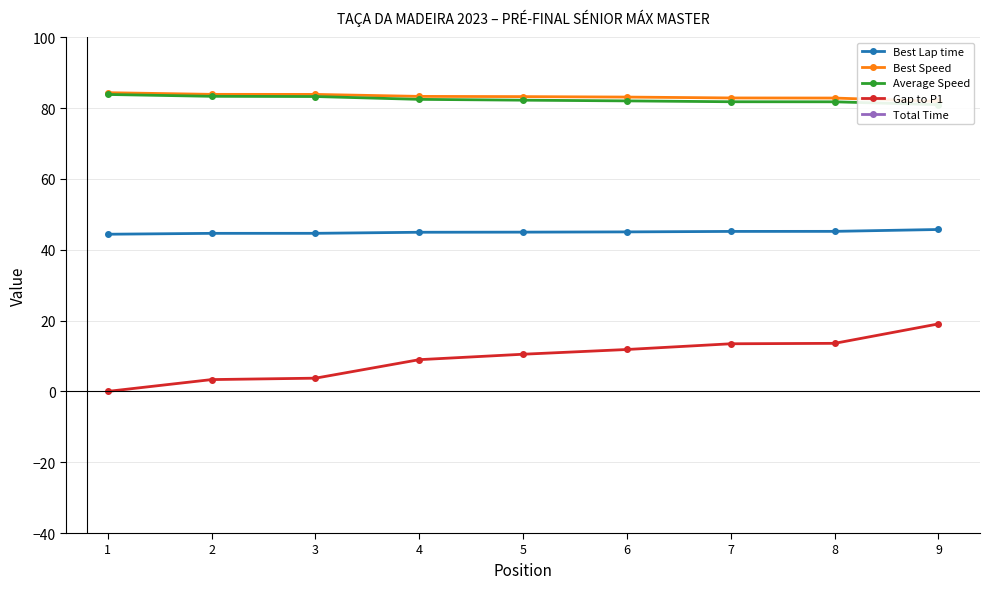

What is the sum of all Gap to P1 values?

84.4